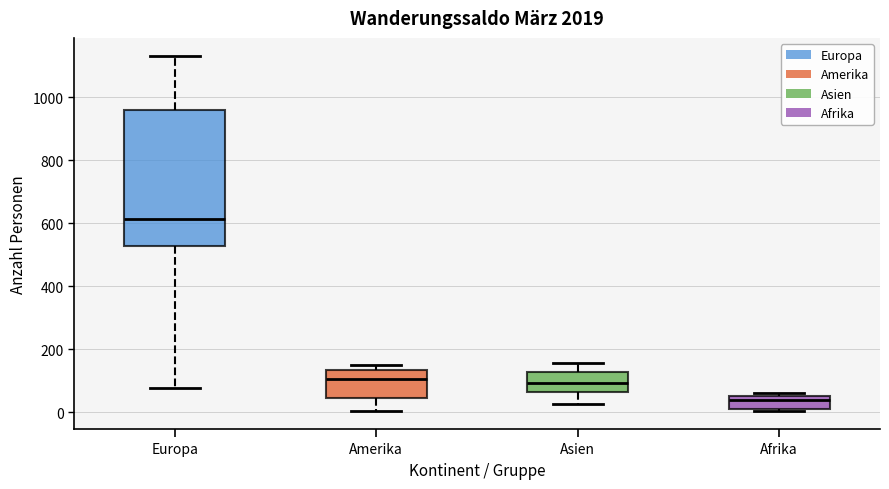

Reading left to right, transcribe this box plot: for each box, give where its median line is, the range the box spans, and where its two whiskers end, as read against the y-axis. The values are not printed on the chart, so give them approximately, as read against the axis.

Europa: median 620, box 520 to 960, whiskers 80 to 1140
Amerika: median 100, box 40 to 140, whiskers 0 to 160
Asien: median 100, box 60 to 120, whiskers 20 to 160
Afrika: median 40, box 20 to 60, whiskers 0 to 60 (just above the box's upper edge)